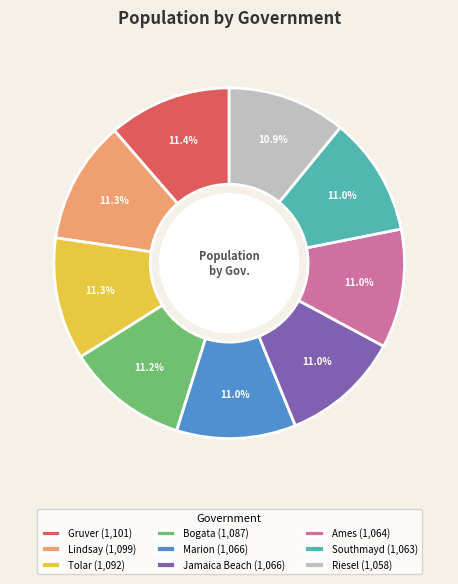

How many slices are in this pie chart?

9